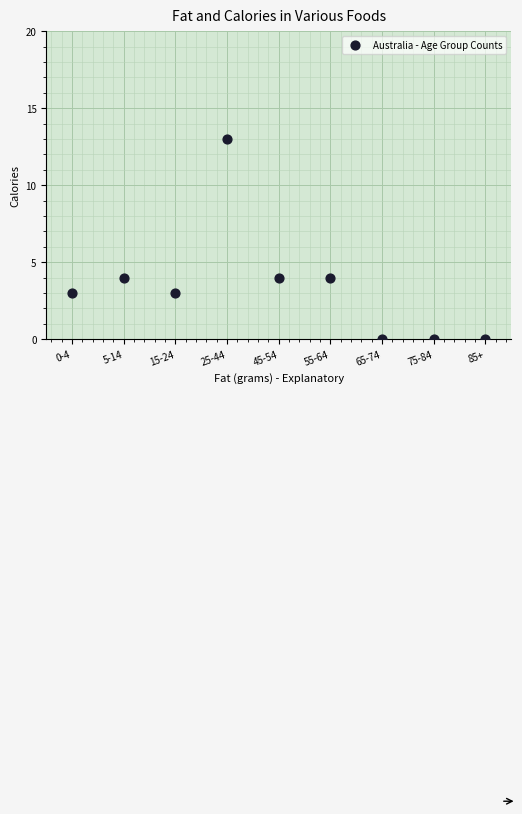

What is the average Y value?

3